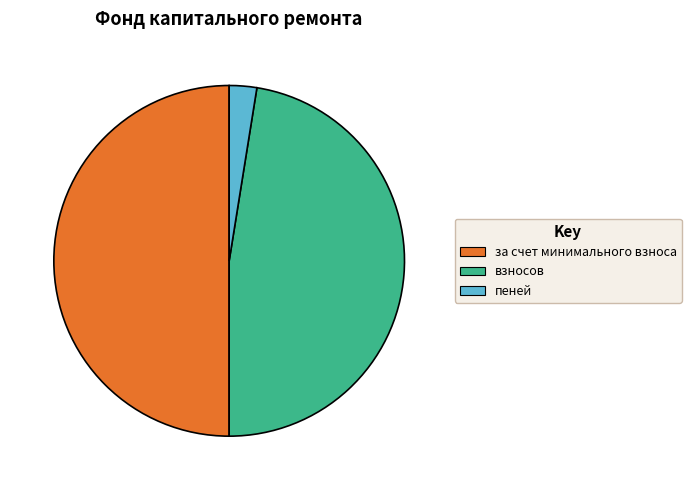

Combined, do пеней and за счет минимального взноса account for over 50%?

Yes